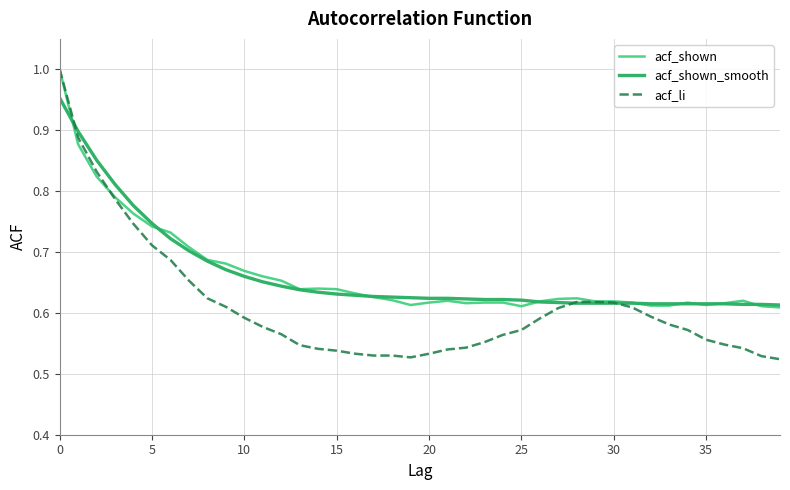

What is the difference between the maximum and minimum values in the acf_li series?

0.5